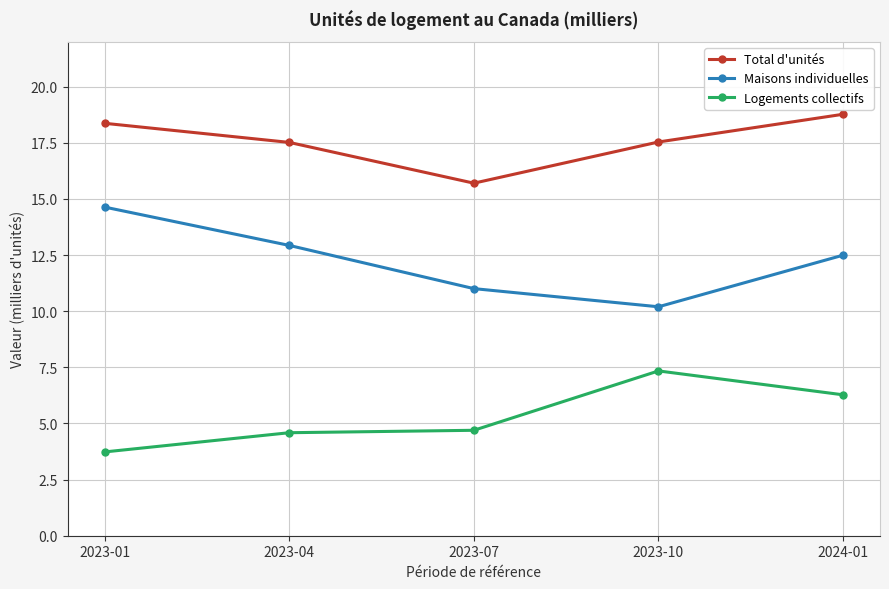

The value of Logements collectifs at 2023-01 is 3.7. True or false?

True